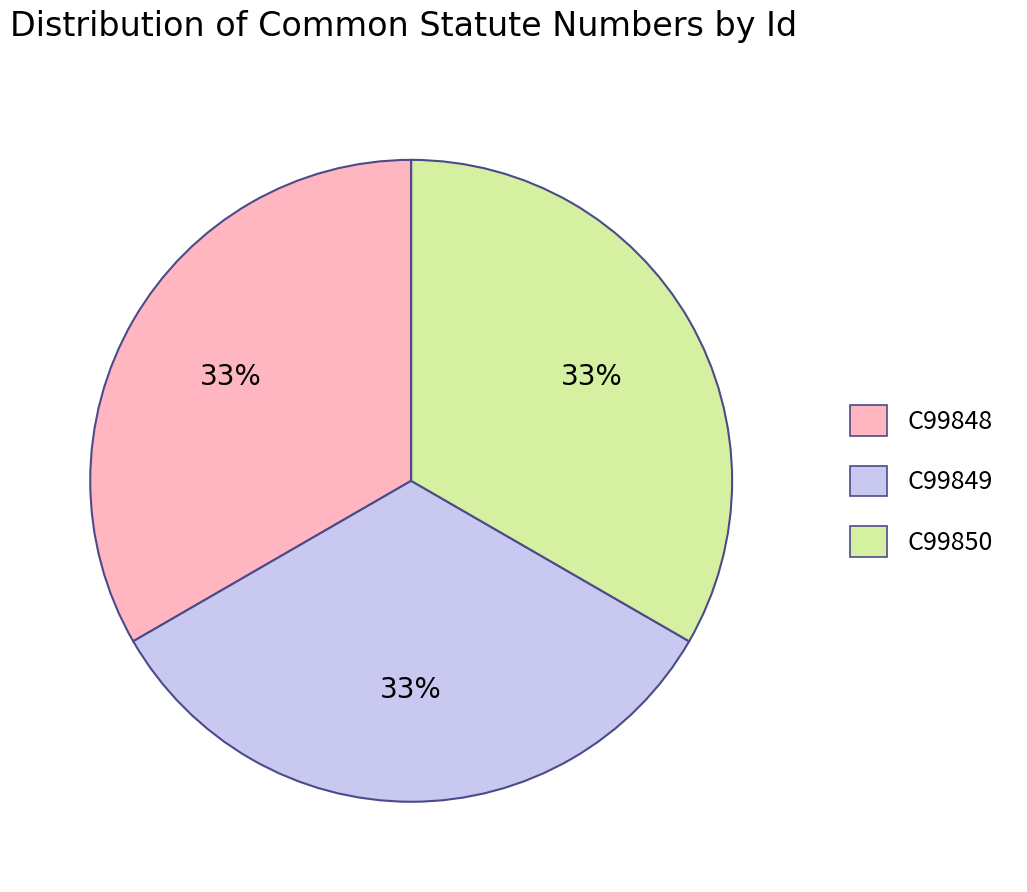

Is C99849 the majority of the pie?

No